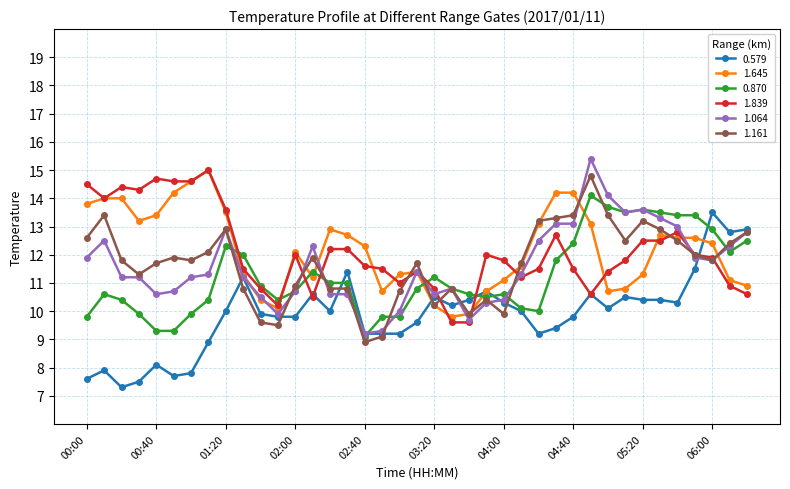

True or false: 0.870 has more than 0 interior local peaks.

True